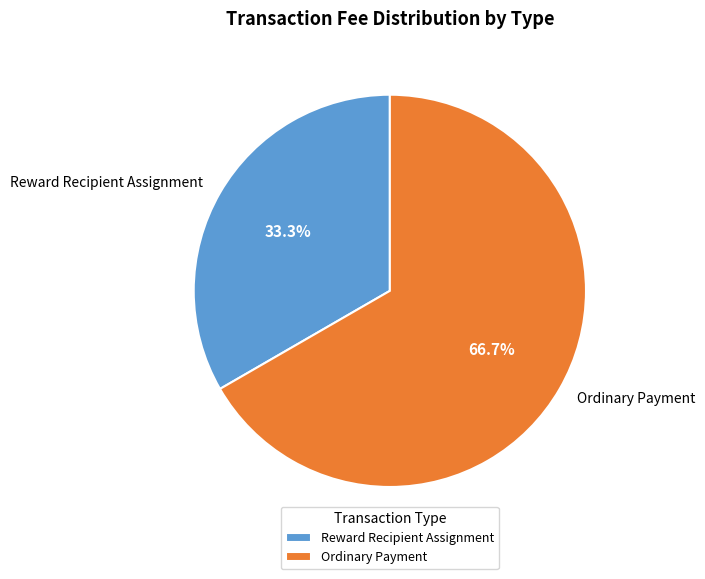

What percentage do Reward Recipient Assignment and Ordinary Payment together represent?

100.0%